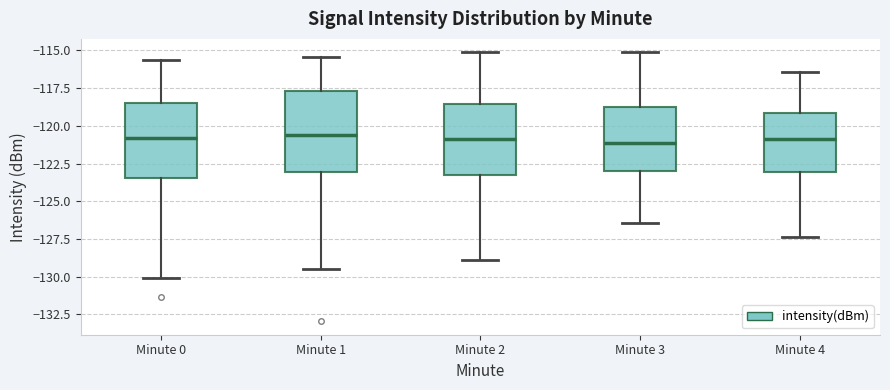

Reading left to right, transcribe this box plot: for each box, give where its median line is, the range the box spans, and where its two whiskers end, as read against the y-axis. The values are not printed on the chart, so give them approximately, as read against the axis.

Minute 0: median -121.0, box -123.5 to -118.5, whiskers -130.0 to -115.5
Minute 1: median -120.5, box -123.0 to -117.5, whiskers -129.5 to -115.5
Minute 2: median -121.0, box -123.5 to -118.5, whiskers -129.0 to -115.0
Minute 3: median -121.0, box -123.0 to -118.5, whiskers -126.5 to -115.0
Minute 4: median -121.0, box -123.0 to -119.0, whiskers -127.5 to -116.5